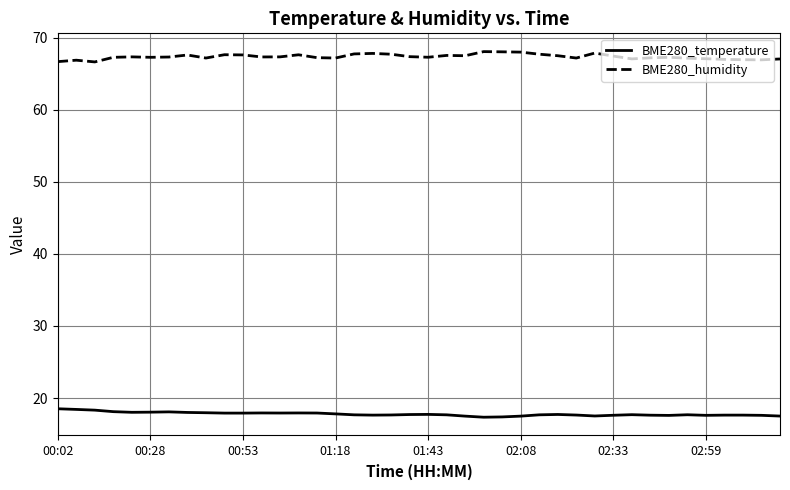

Which series has the largest total across all categories?

BME280_humidity